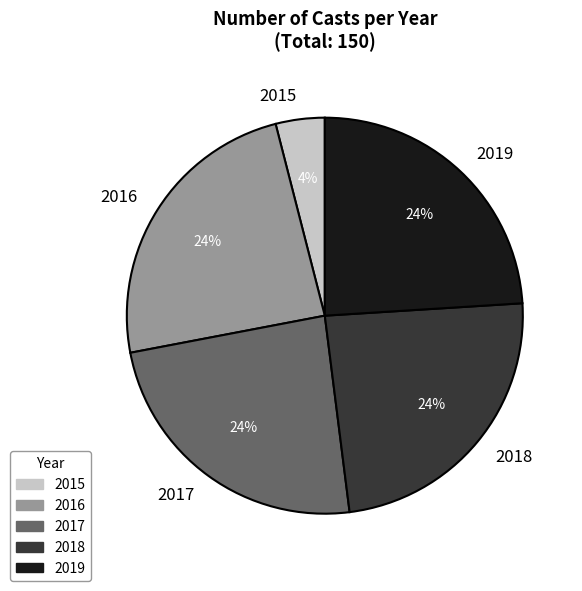

Which slice is the smallest?

2015